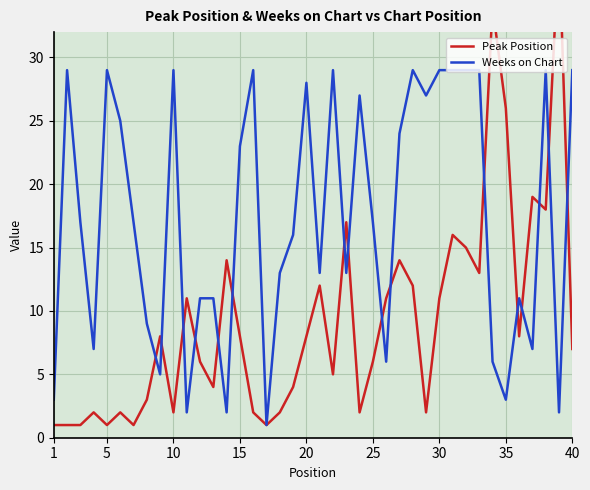

The value of Weeks on Chart at 1 is 3. True or false?

True